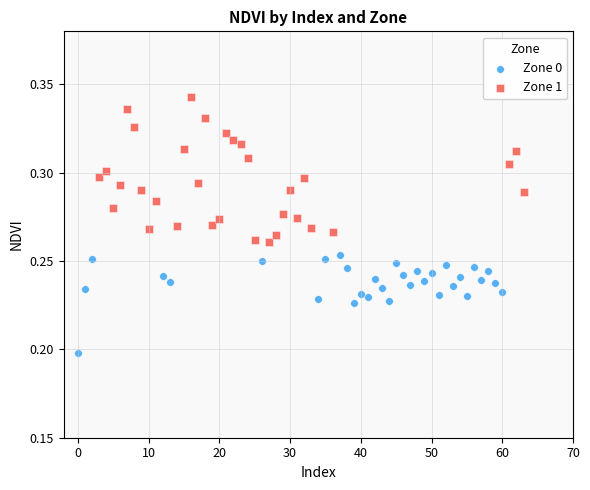

Which series reaches the minimum Y coordinate?

Zone 0